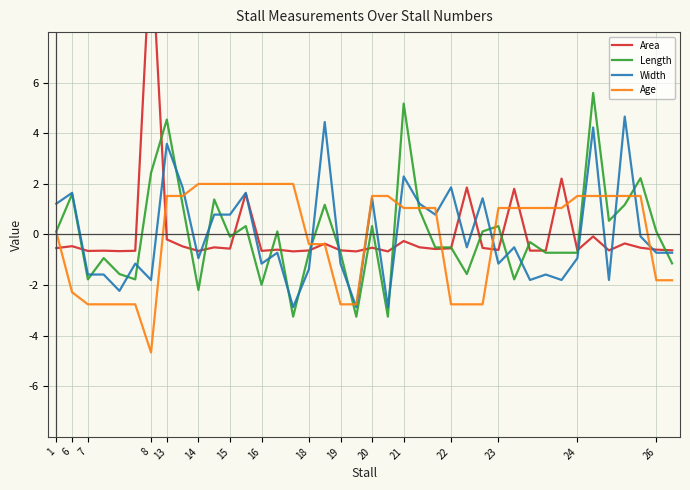

How many negative values does the Length series have?

21